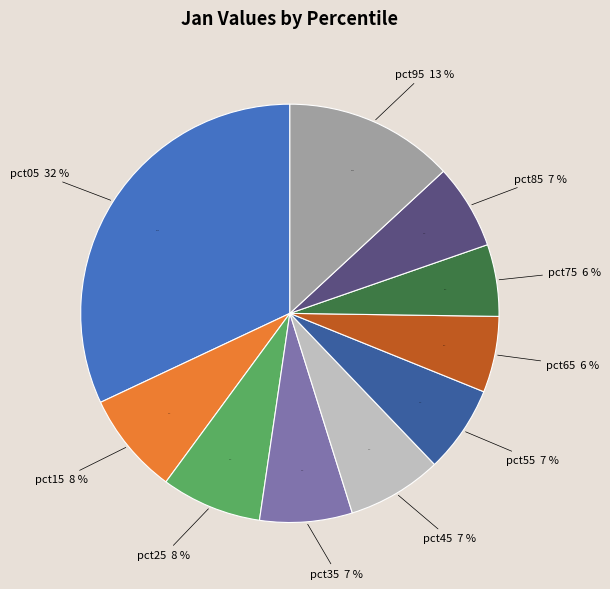

What is the smallest slice in the pie chart?

pct75